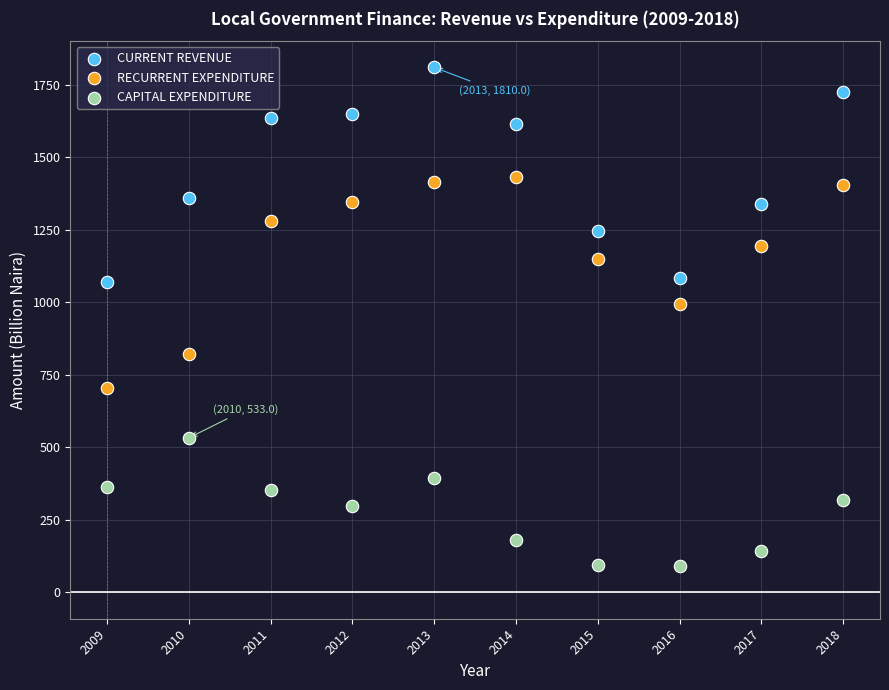

Which series reaches the minimum Y coordinate?

CAPITAL EXPENDITURE